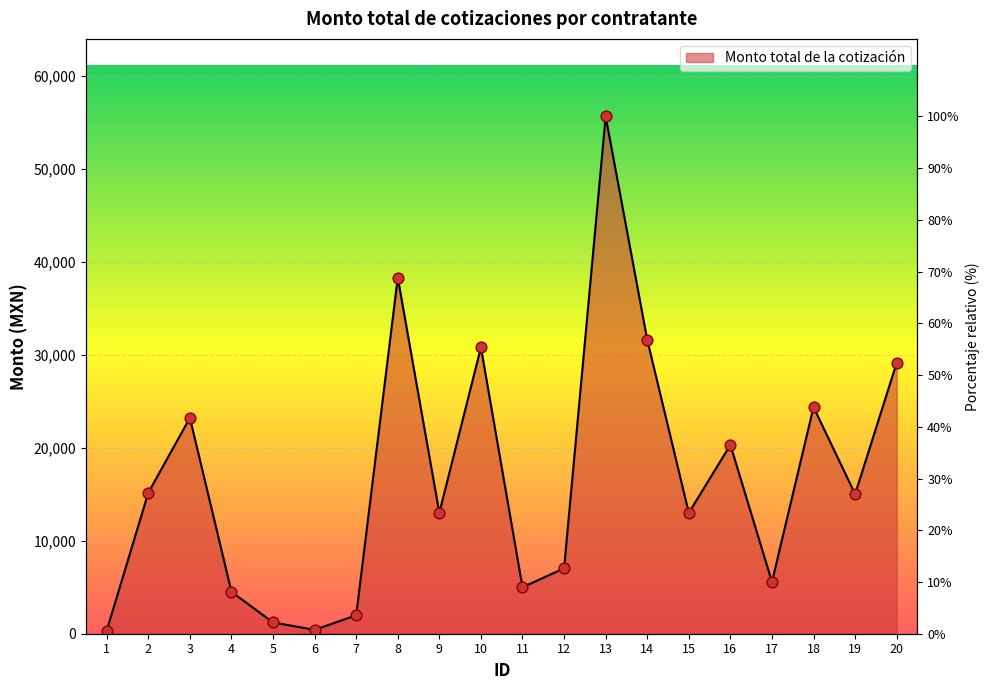

Between 18 and 12, which is larger?

18